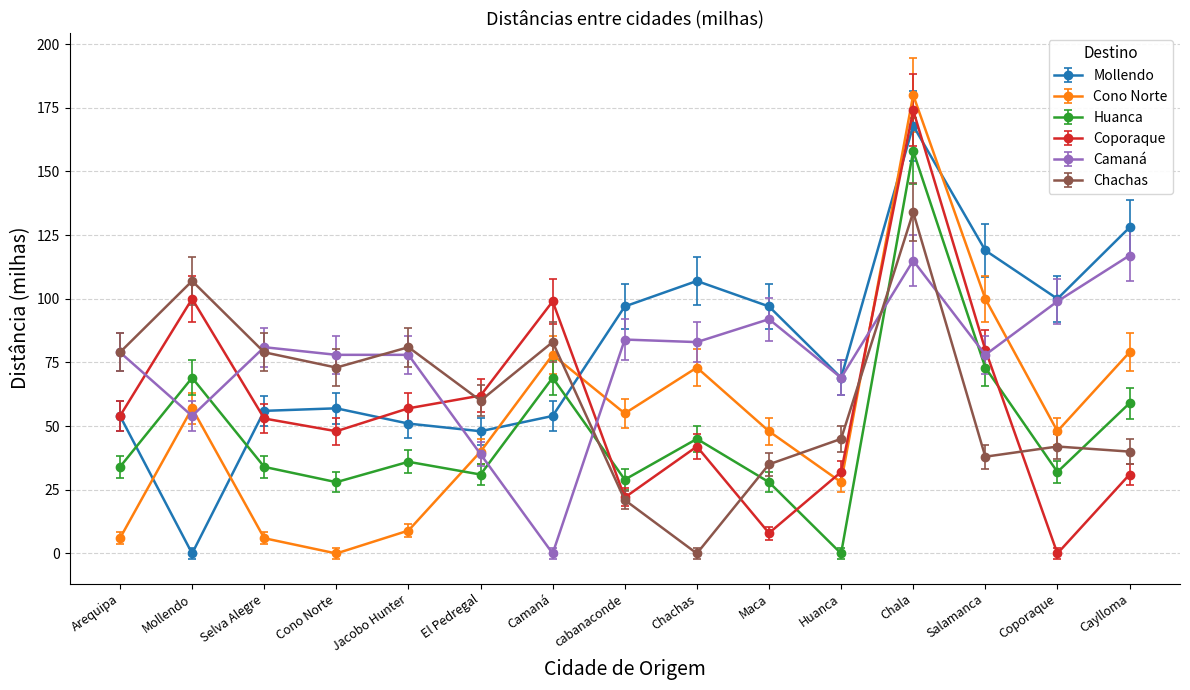

How many lines are shown in the chart?

6